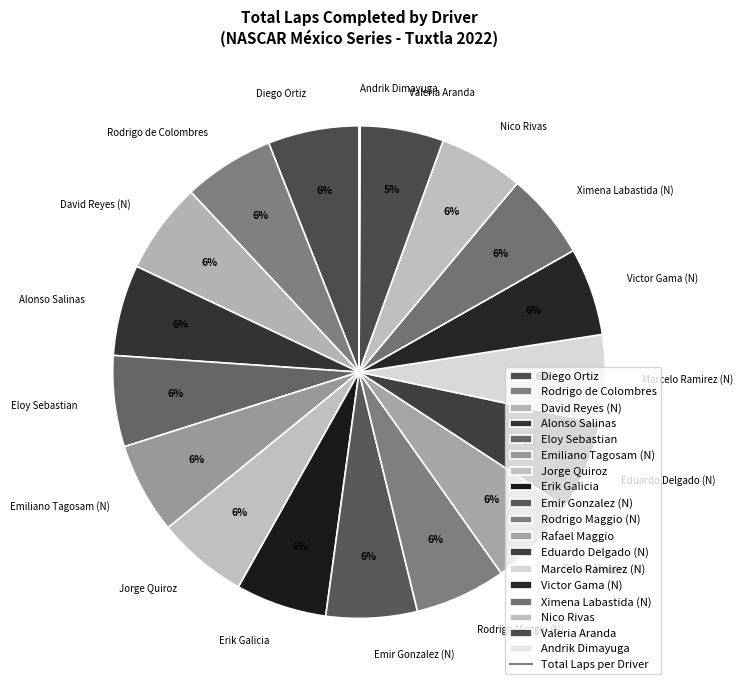

True or false: Victor Gama (N) accounts for 1% of the total.

False